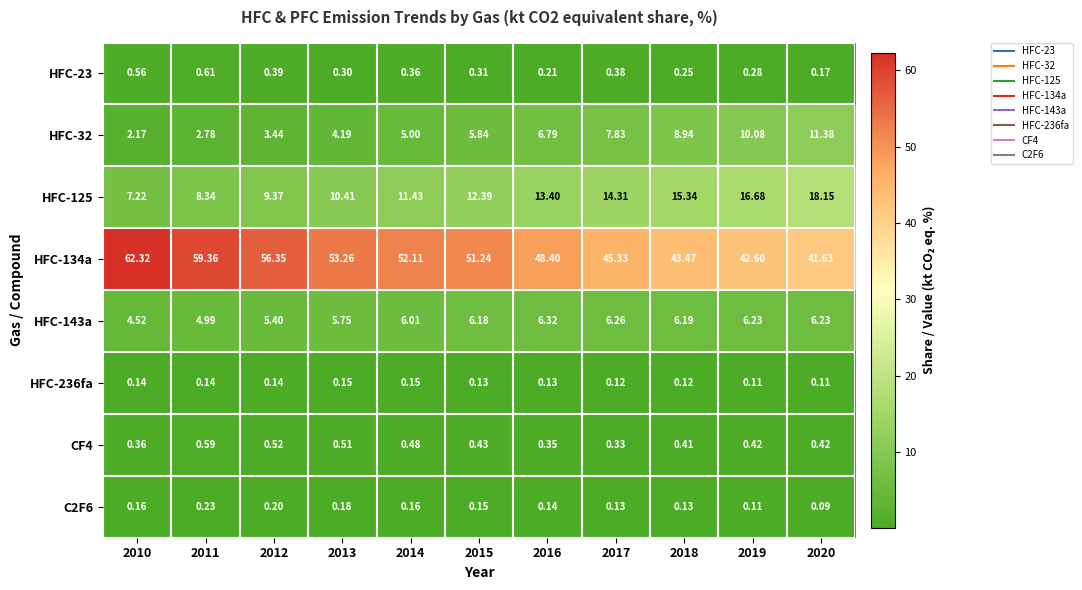

Is the value of HFC-134a at 2019 greater than the value of HFC-236fa at 2016?

Yes